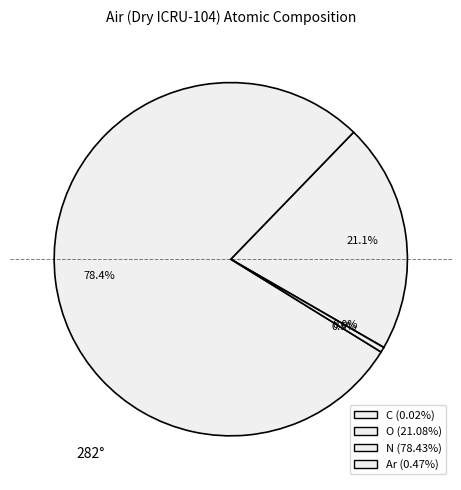

What is the change in value from N to Ar?

-78.0